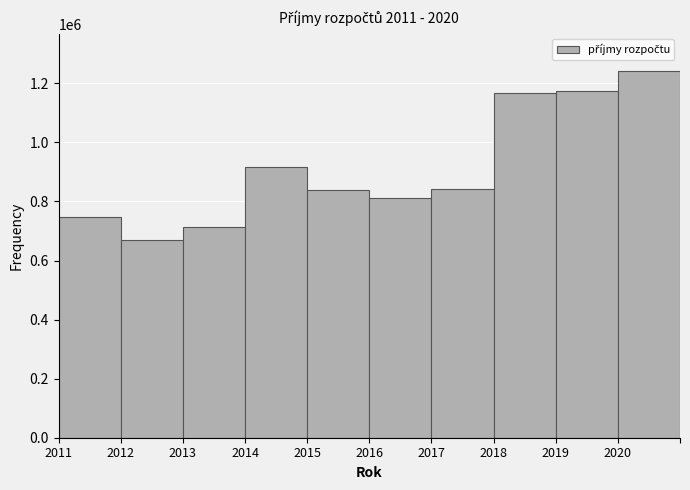

What is the average value?

912433.6